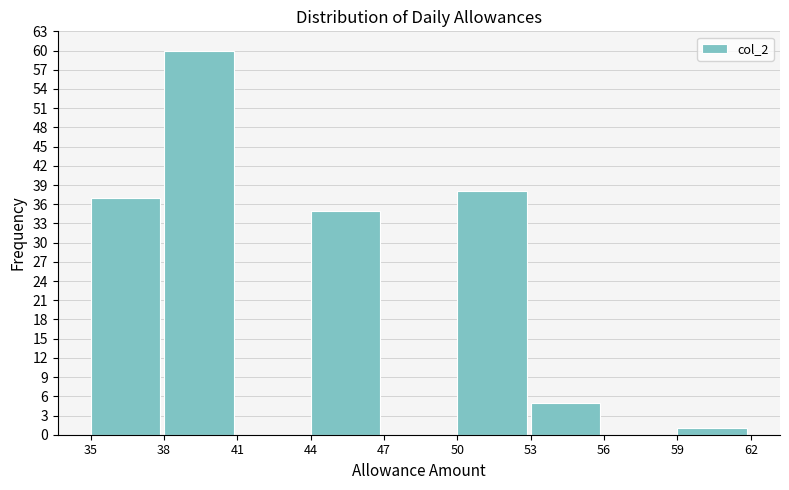

Over which range of the x-axis is the bar tallest?

38 to 41